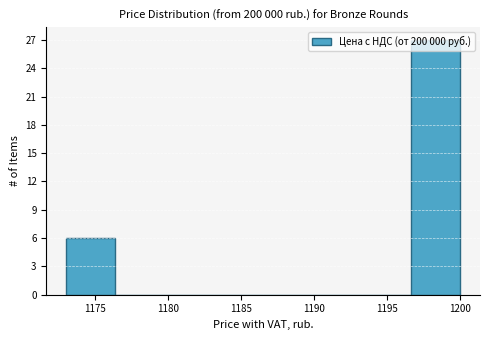

Reading left to right, list every bar in this chart as the range it spans on the x-axis followed by its height. Neither the bar edges nor the heights are printed on the chart, so give them approximately, as read against the axes.

1173.0 to 1176.5: 6
1176.5 to 1180.0: 0
1180.0 to 1183.0: 0
1183.0 to 1186.5: 0
1186.5 to 1190.0: 0
1190.0 to 1193.5: 0
1193.5 to 1196.5: 0
1196.5 to 1200.0: 27